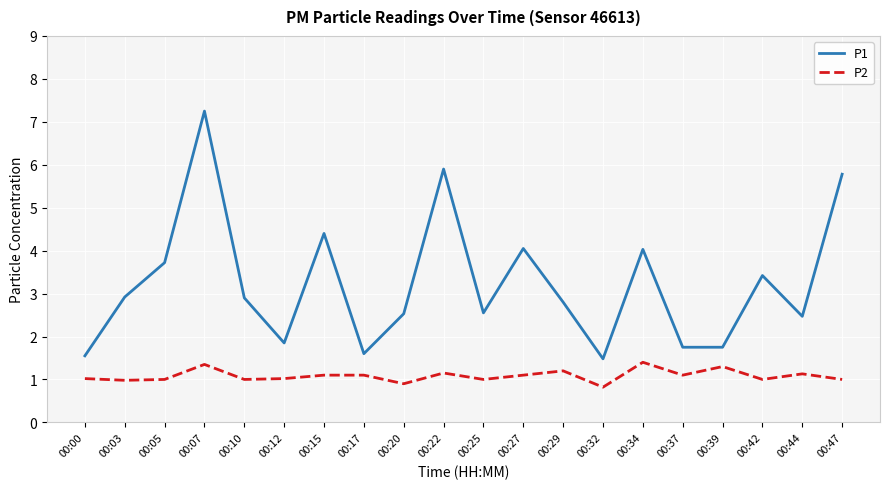

True or false: P2 has a value of 1.6 at 00:17.

False